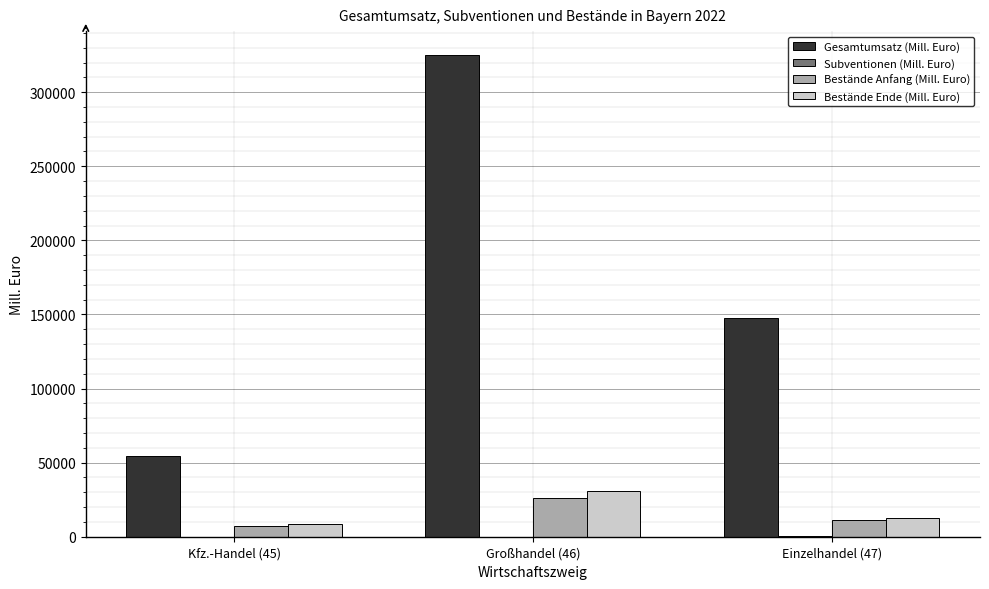

Which category has the highest value in the Gesamtumsatz (Mill. Euro) series?

Großhandel (46)